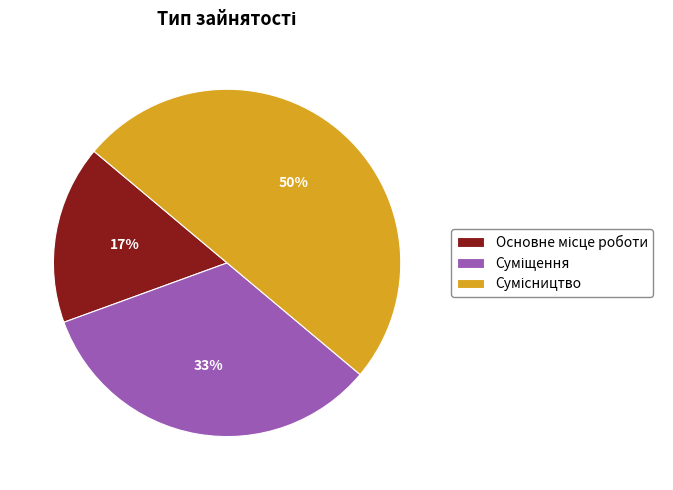

To the nearest percent, what is the difference between the largest and smallest slice percentages?

33%